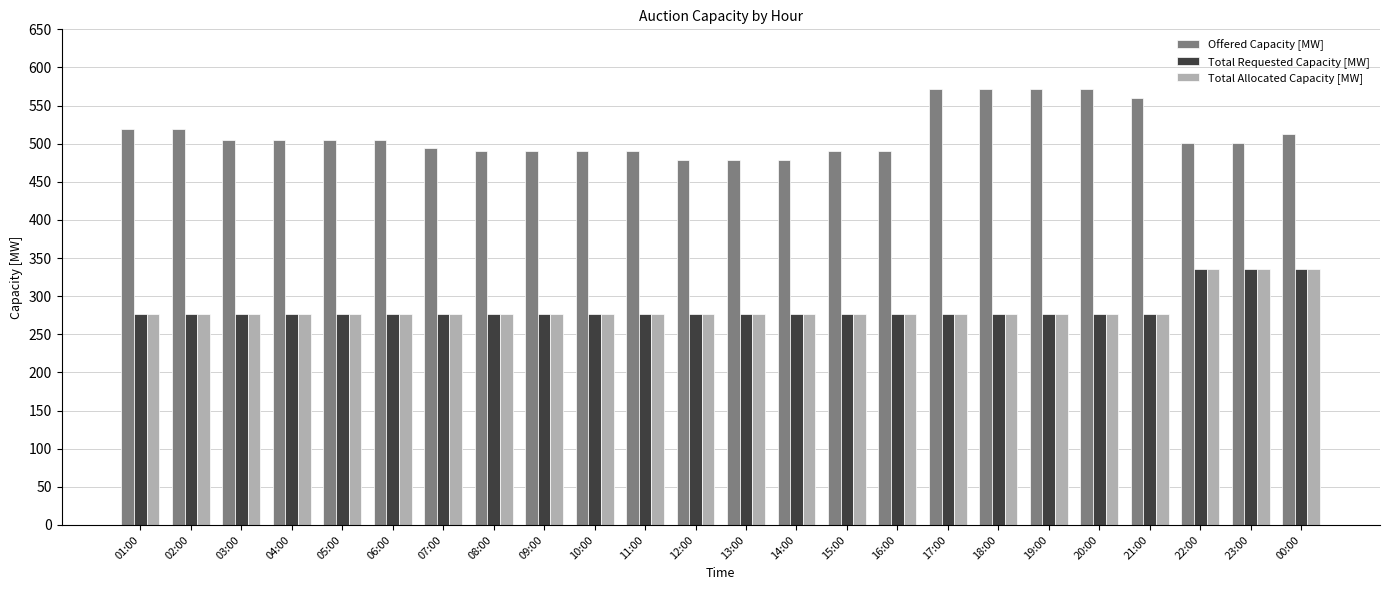

What is the spread (max minus min) of values at 05:00?

229